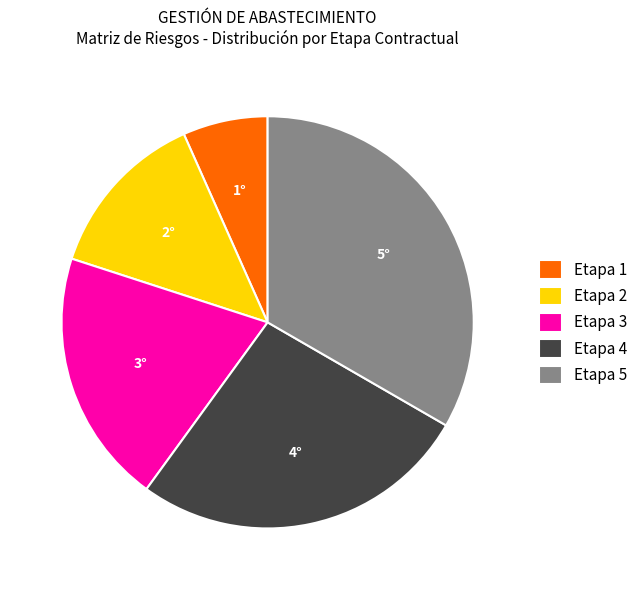

Combined, do Etapa 3 and Etapa 1 account for over 50%?

No